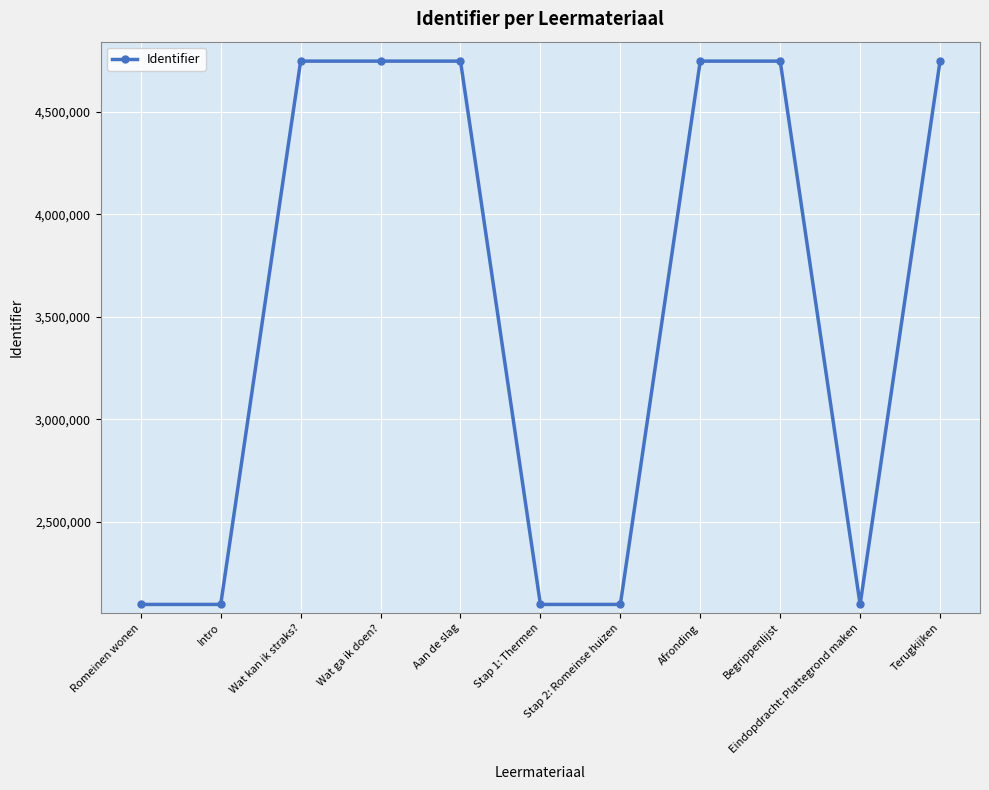

True or false: the data shows 2095718 at Eindopdracht: Plattegrond maken.

True